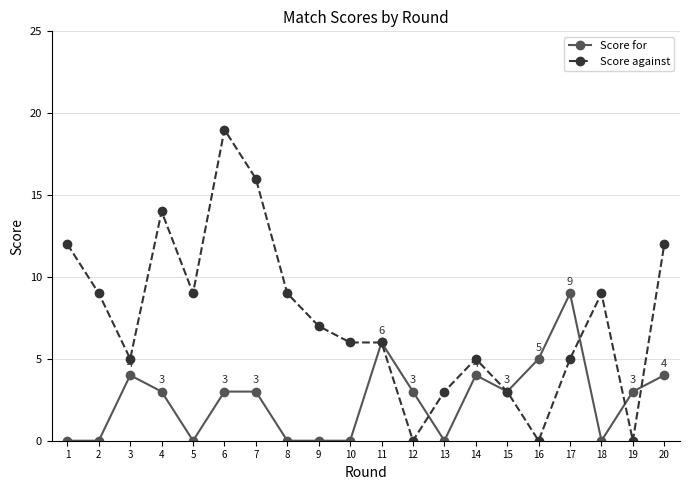

Which category has the highest value across all series?

6